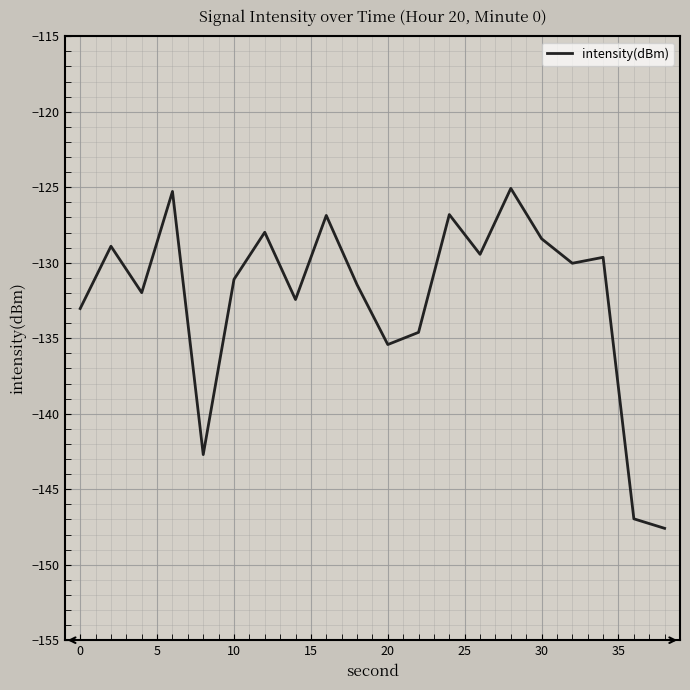

What is the maximum value shown in the chart?

-125.1